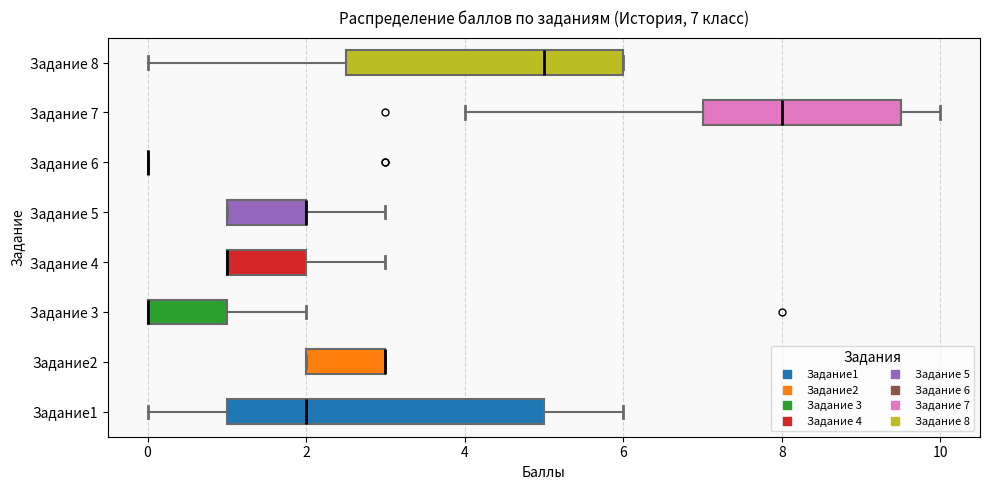

Which box is the widest, from its left edge to its right edge?

Задание1